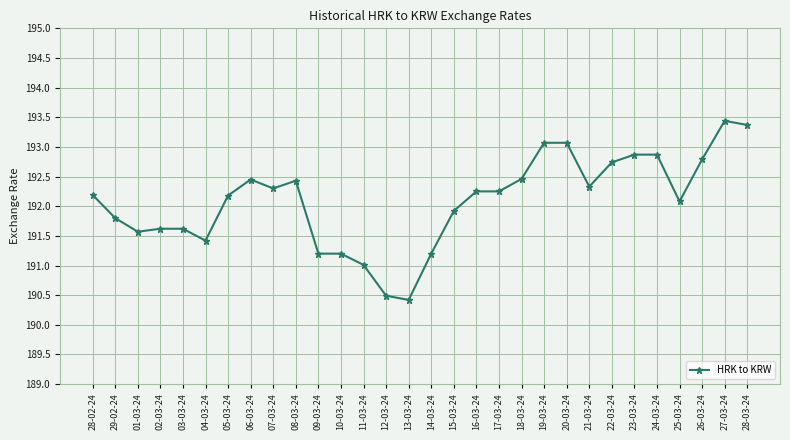

Where does the data first go above 192?

28-02-24